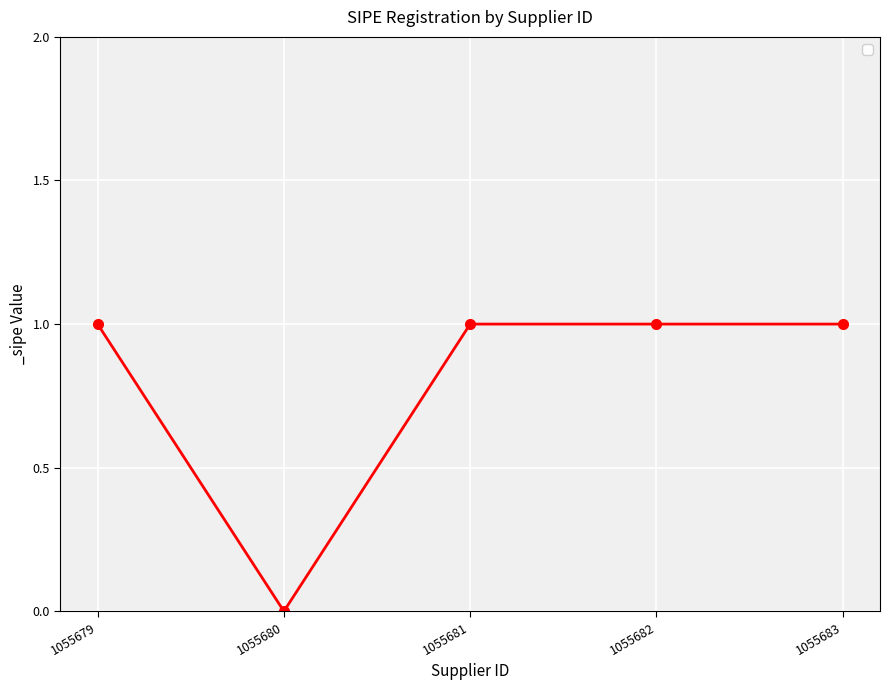

Count the values in the range 1 to 2.

4